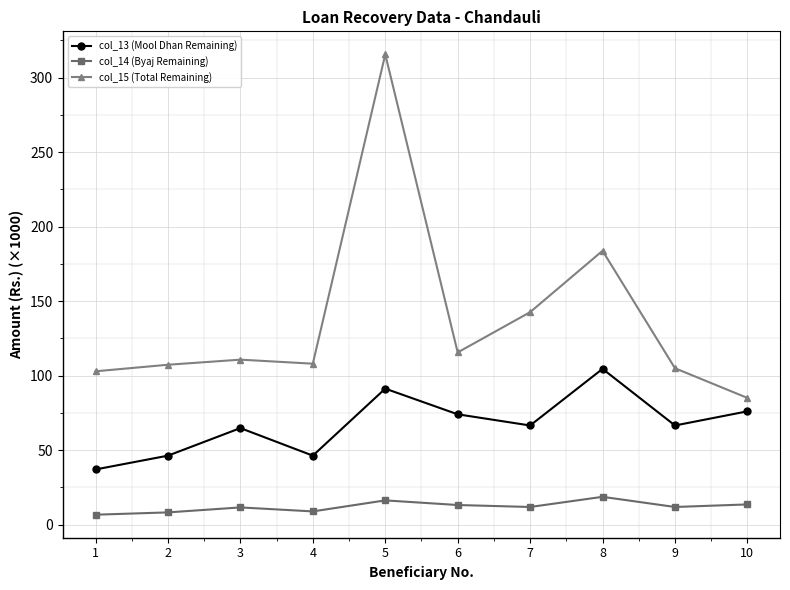

What is the greatest value displayed?

315.6